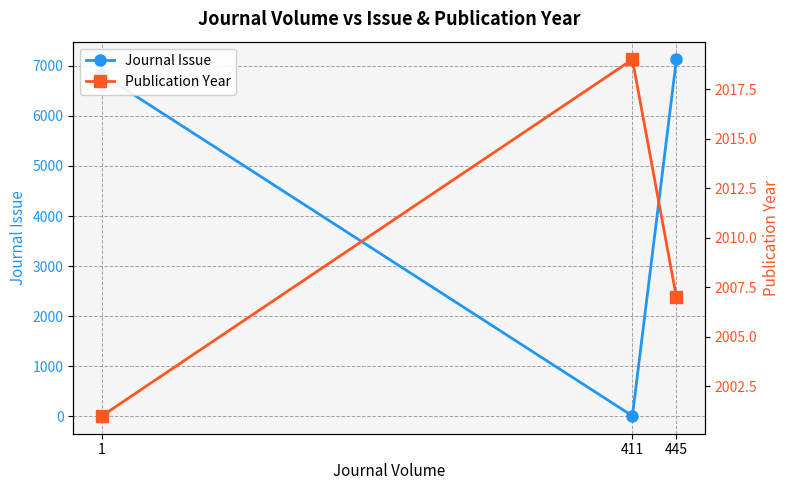

Is it true that Journal Issue equals 4 at 411?

True